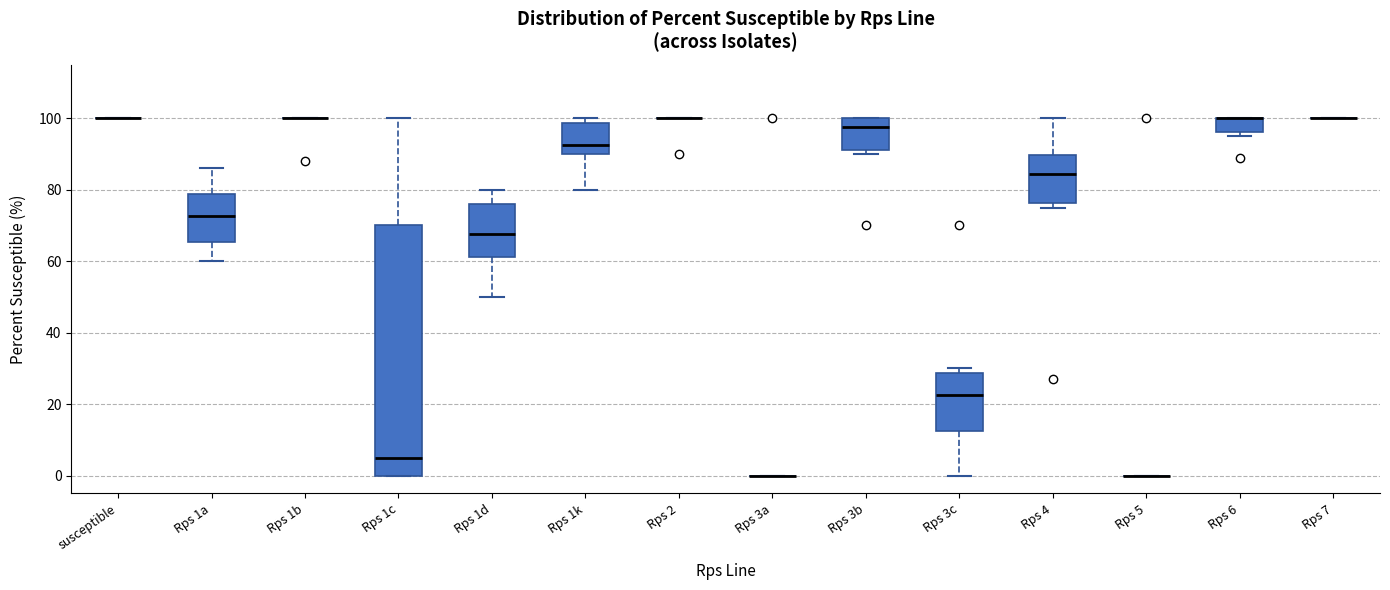

Comparing the boxes themselves (not the whiskers), which one is the tallest?

Rps 1c